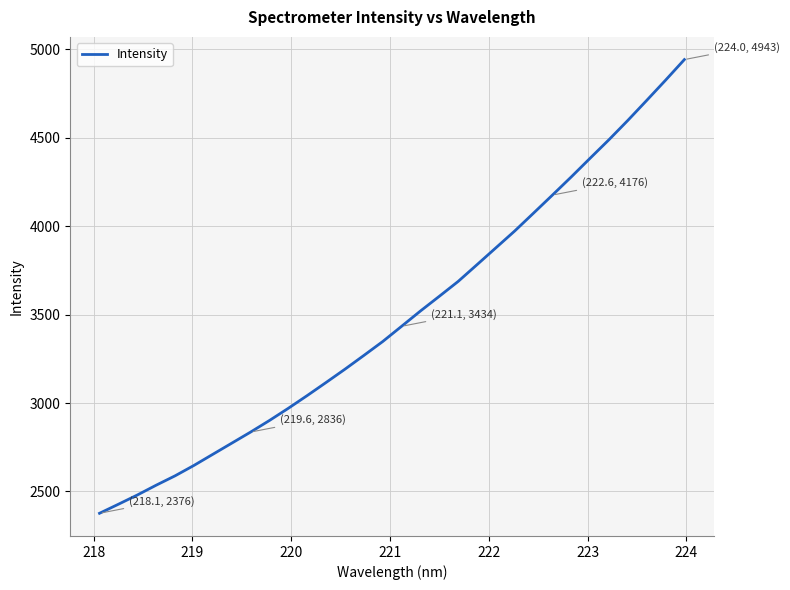

What is the smallest value displayed?

2376.5